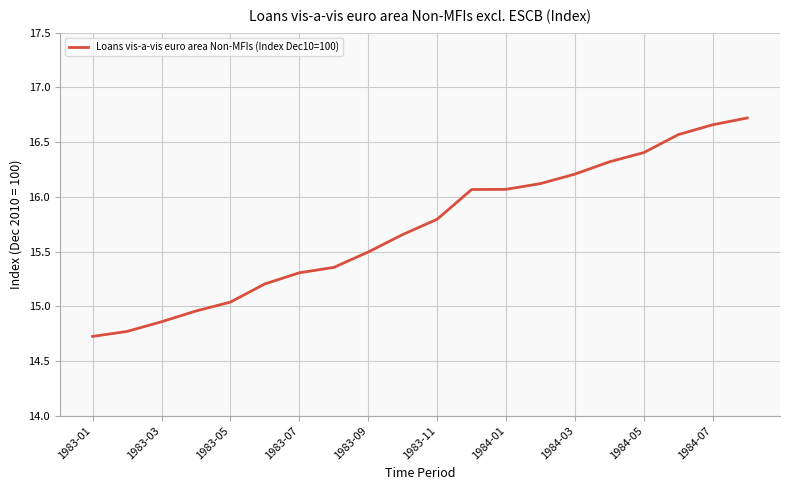

True or false: there are more than 1 points higher than both neighbors.

False